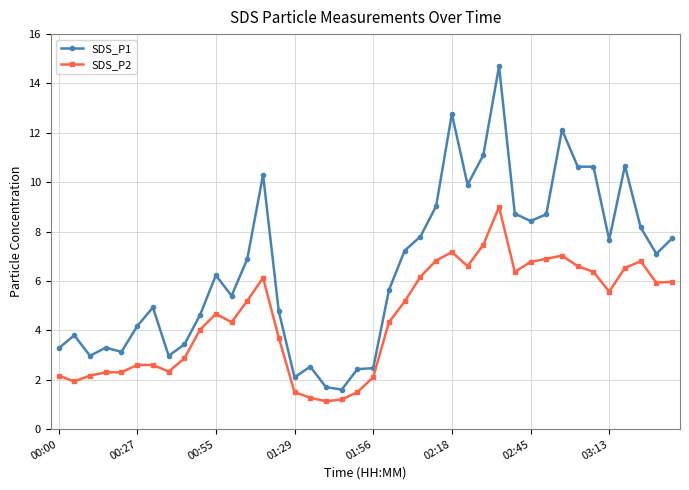

What is the sum of all SDS_P1 values?

261.8